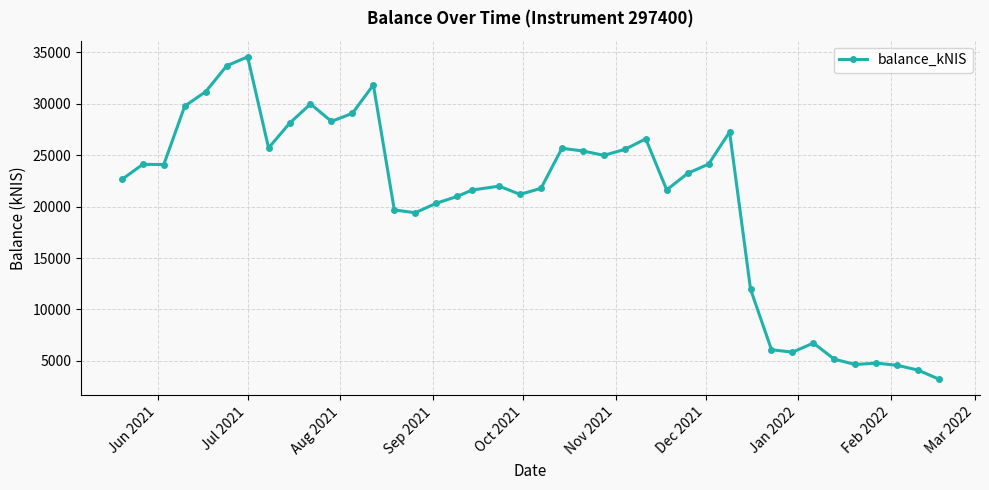

What is the value of the 23rd point from the left?

25399.4